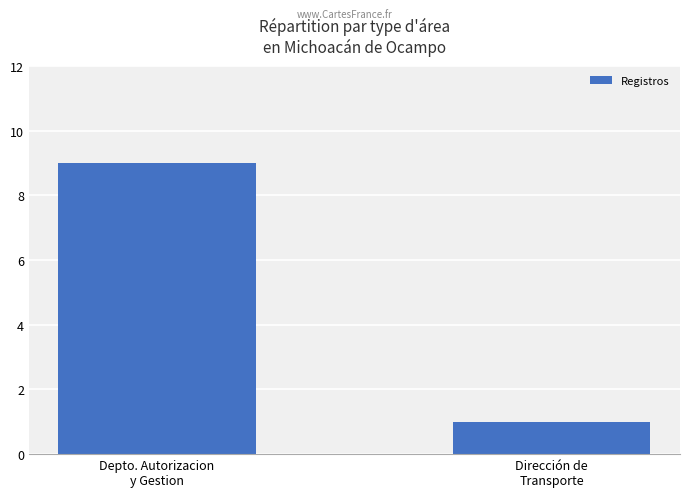

Reading left to right, transcribe all the data shown in this chart.

Depto. Autorizacion
y Gestion=9	Dirección de
Transporte=1